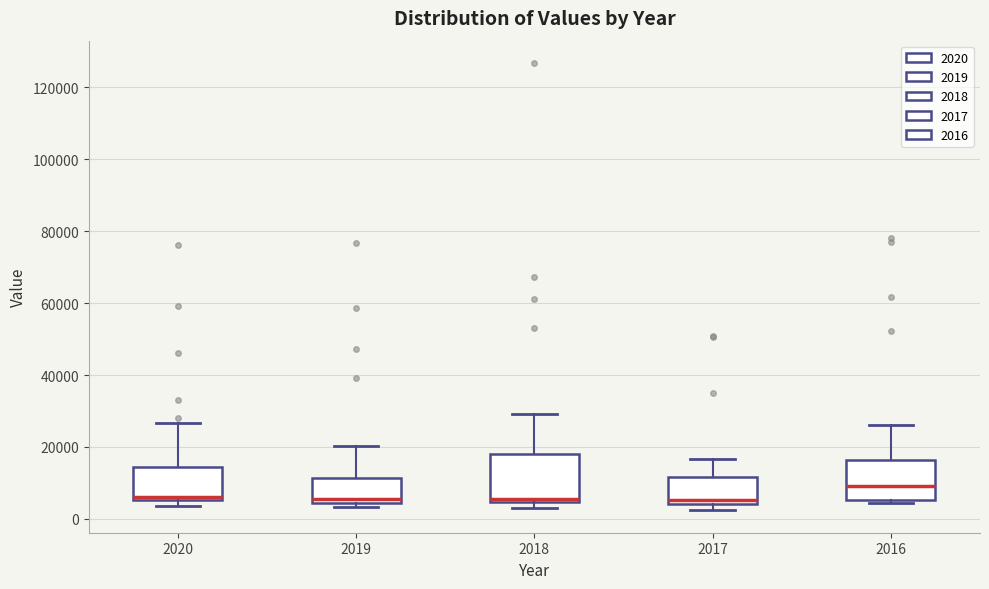

Comparing the boxes themselves (not the whiskers), which one is the tallest?

2018